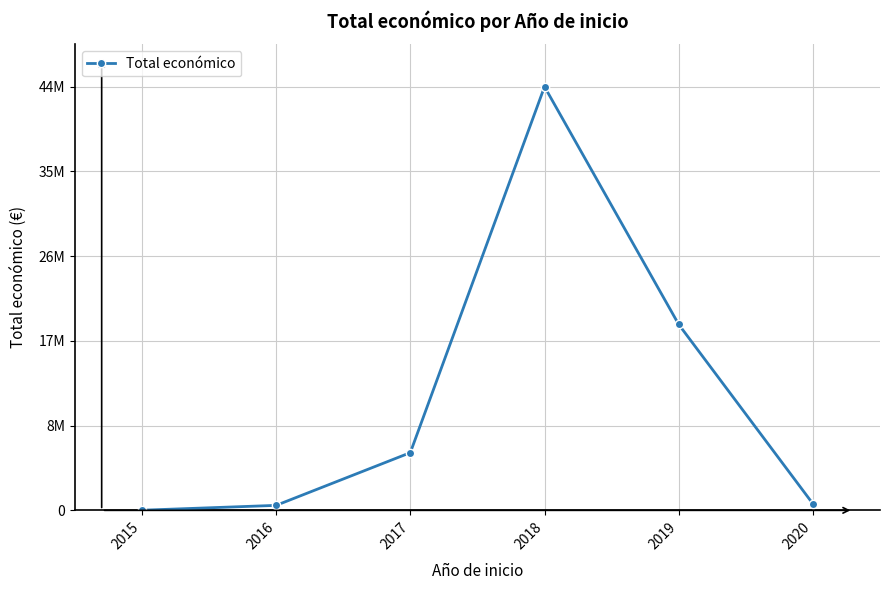

List the labels in order of value, largest first.

2018, 2019, 2017, 2020, 2016, 2015